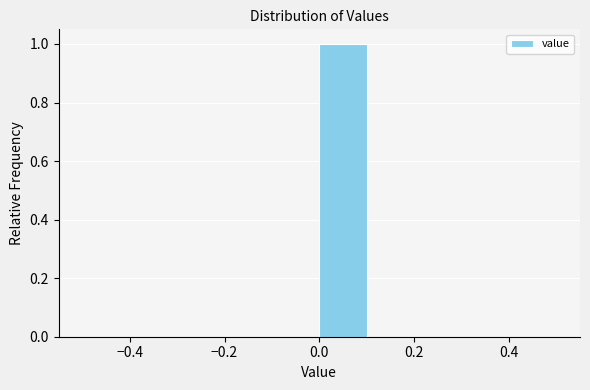

How tall is the bar that spans 0.0 to 0.1 on the x-axis? The values are not printed on the chart, so give them approximately, as read against the axis.

1